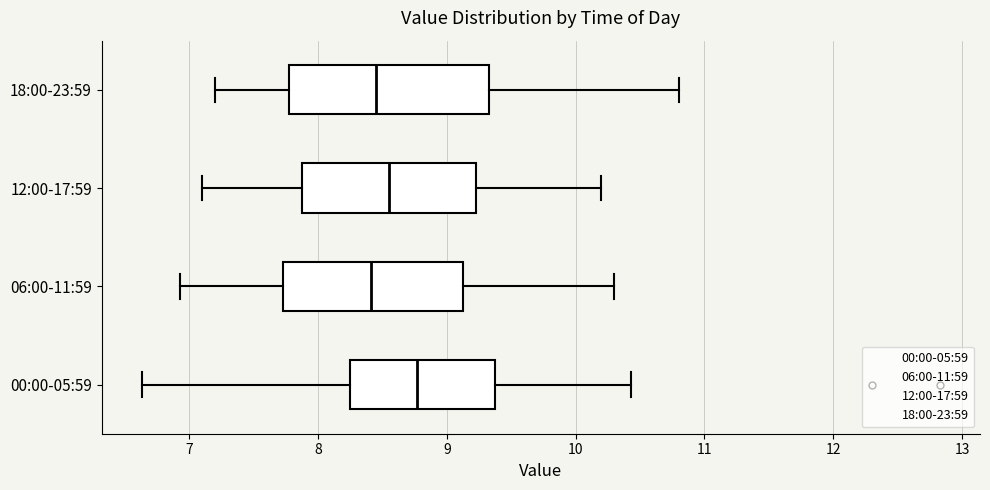

Where is the left edge of the box for 00:00-05:59 on the x-axis? The values are not printed on the chart, so give them approximately, as read against the axis.

8.3